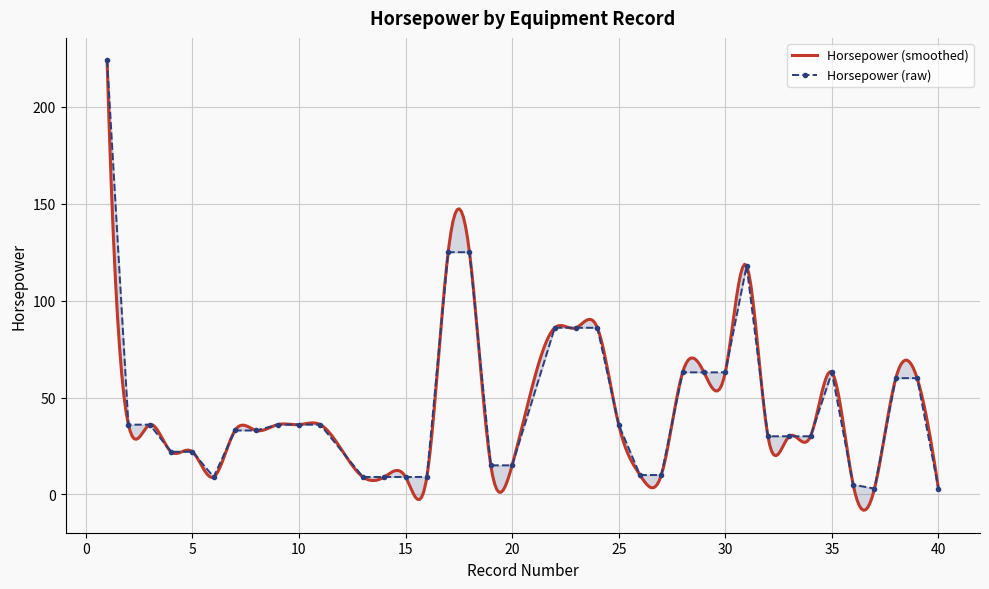

How many interior local peaks (higher than both neighbors) does the data have?

2